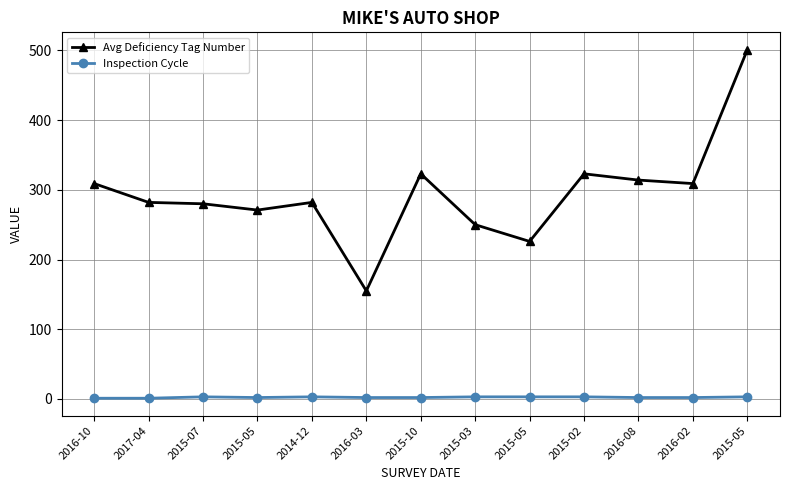

What is the label of the 2nd point from the right?

2016-02